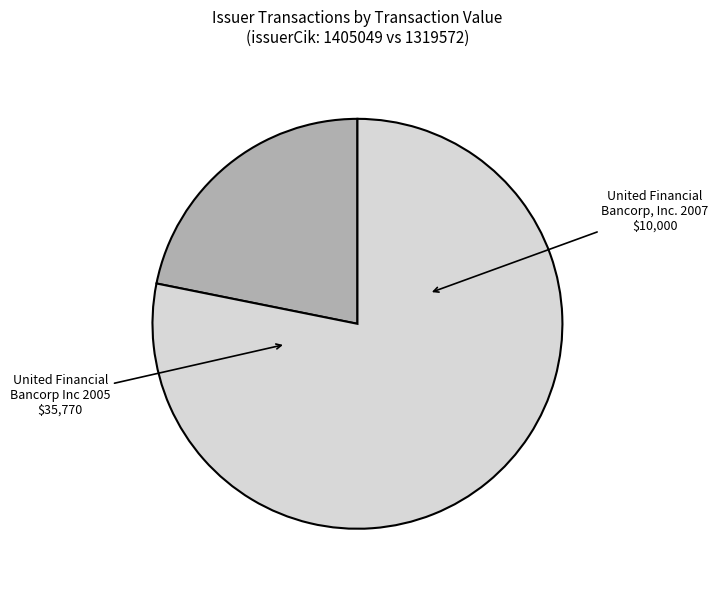

How many slices are in this pie chart?

2